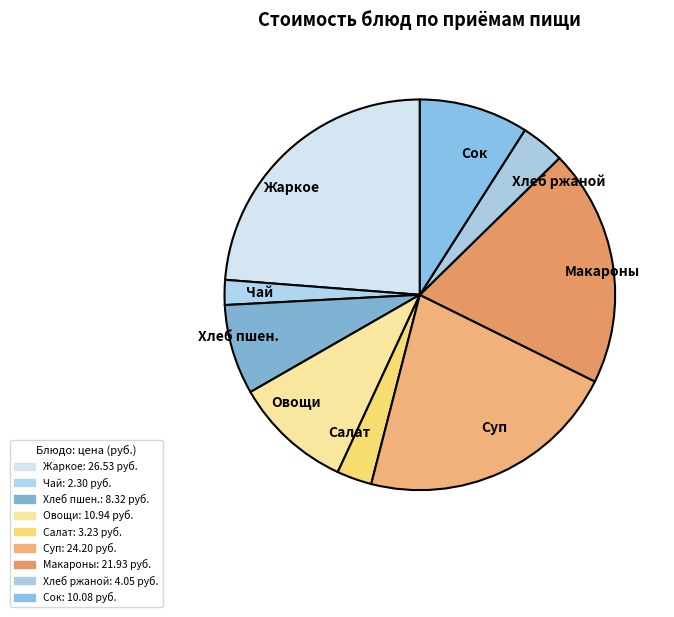

Rank the categories by value from highest to lowest.

Жаркое, Суп, Макароны, Овощи, Сок, Хлеб пшен., Хлеб ржаной, Салат, Чай